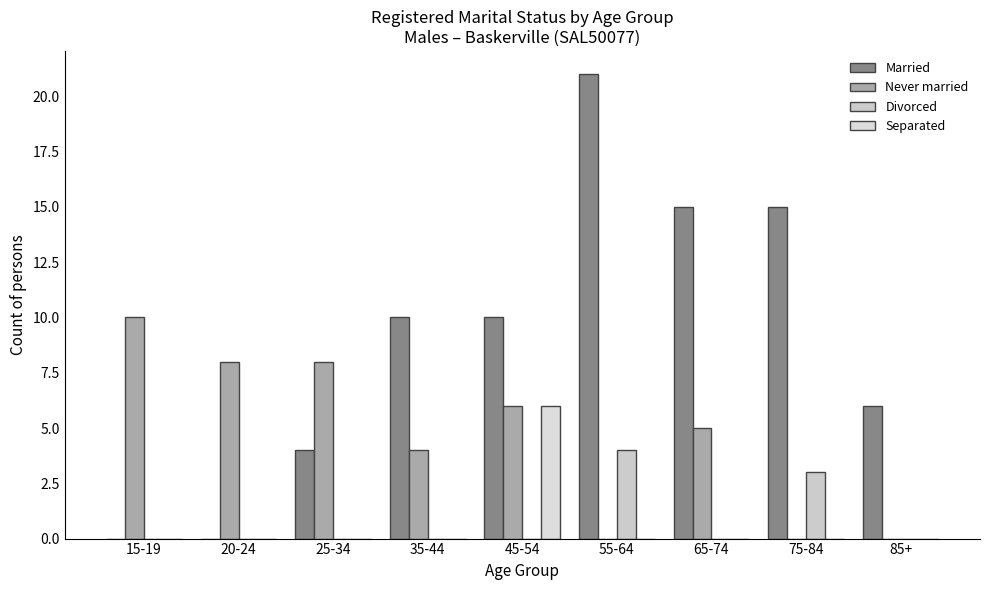

What is the average value of the Separated series?

1